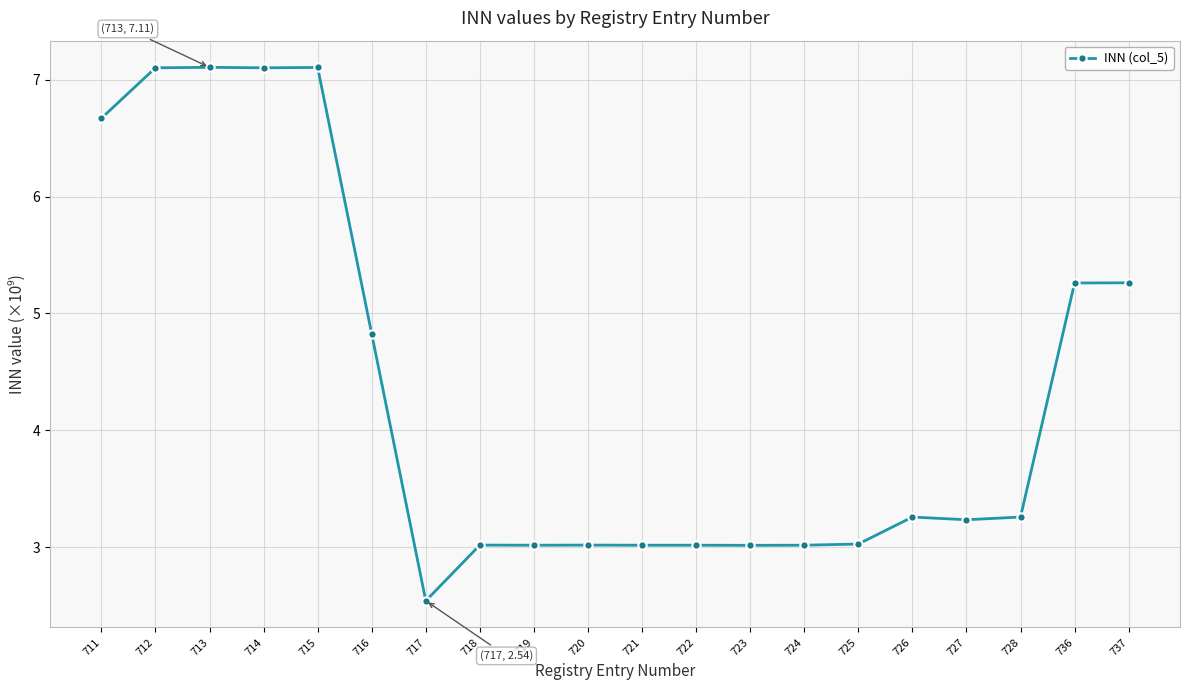

Reading right to left, transcribe all the data shown in this chart.

737=5.3	736=5.3	728=3.3	727=3.2	726=3.3	725=3.0	724=3.0	723=3.0	722=3.0	721=3.0	720=3.0	719=3.0	718=3.0	717=2.5	716=4.8	715=7.1	714=7.1	713=7.1	712=7.1	711=6.7